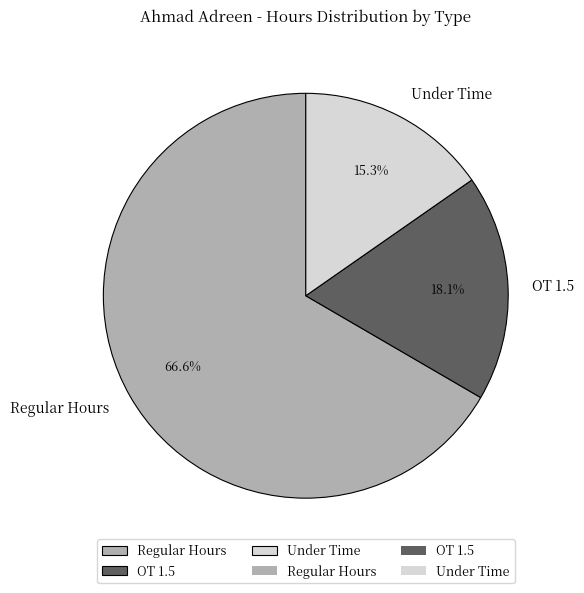

To the nearest percent, what is the average slice percentage?

33%